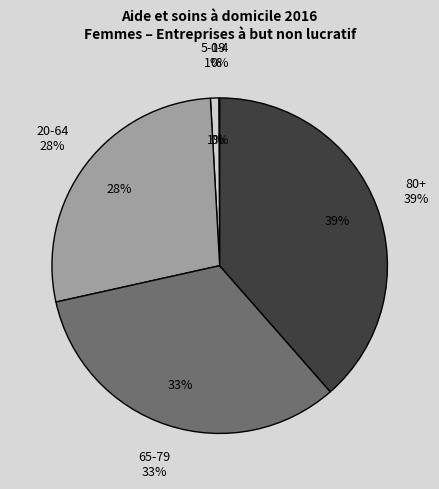

Which slice is the smallest?

0-4